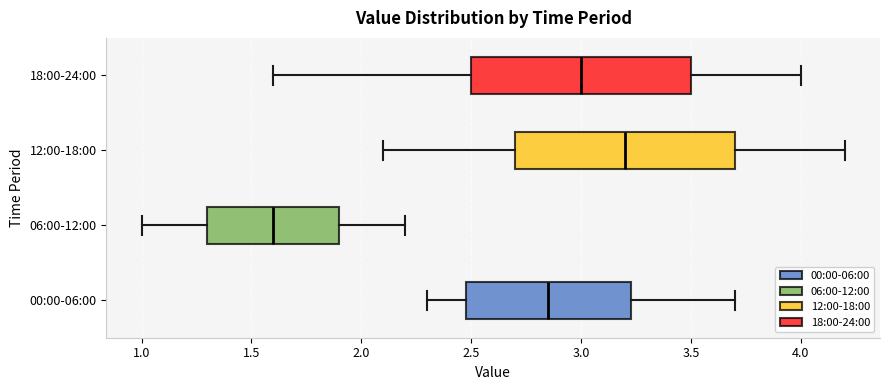

Which box has the furthest to the left median line?

06:00-12:00